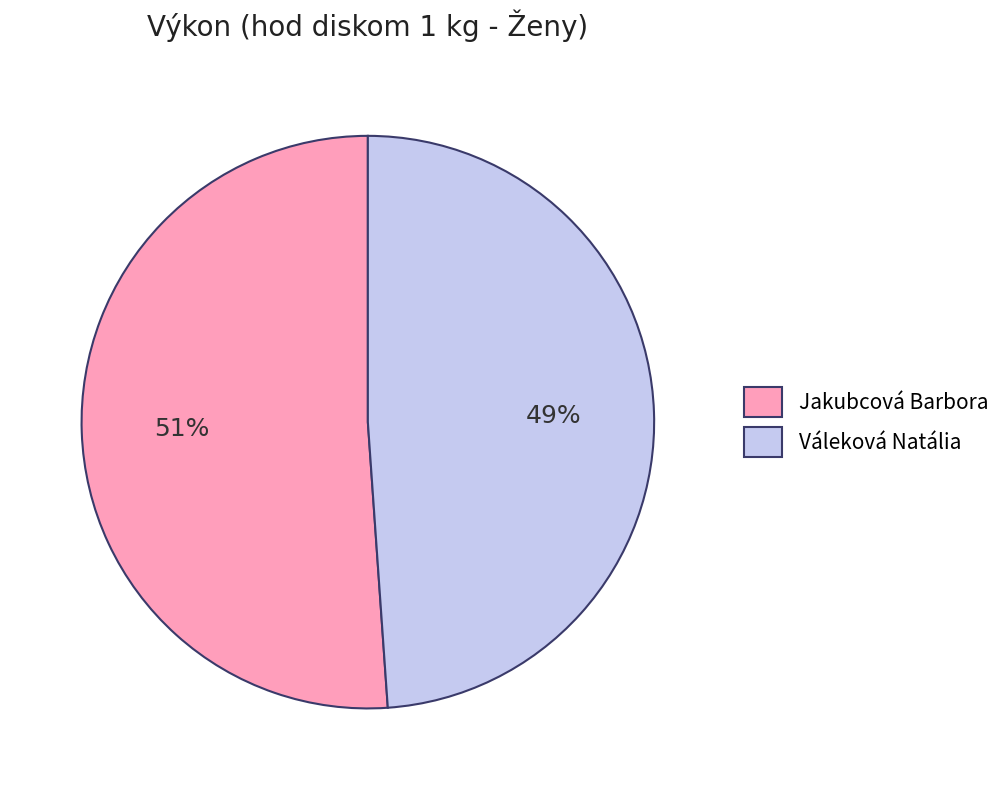

Which category has the smallest portion of the pie?

Váleková Natália